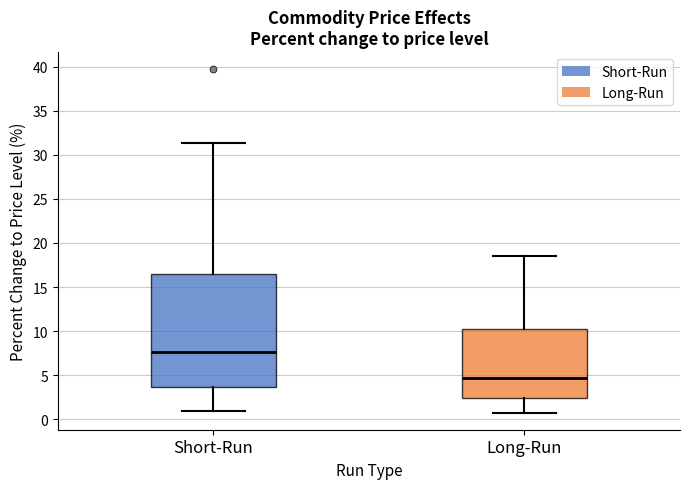

Where does the median line of the box for Long-Run sit on the y-axis? The values are not printed on the chart, so give them approximately, as read against the axis.

4.5